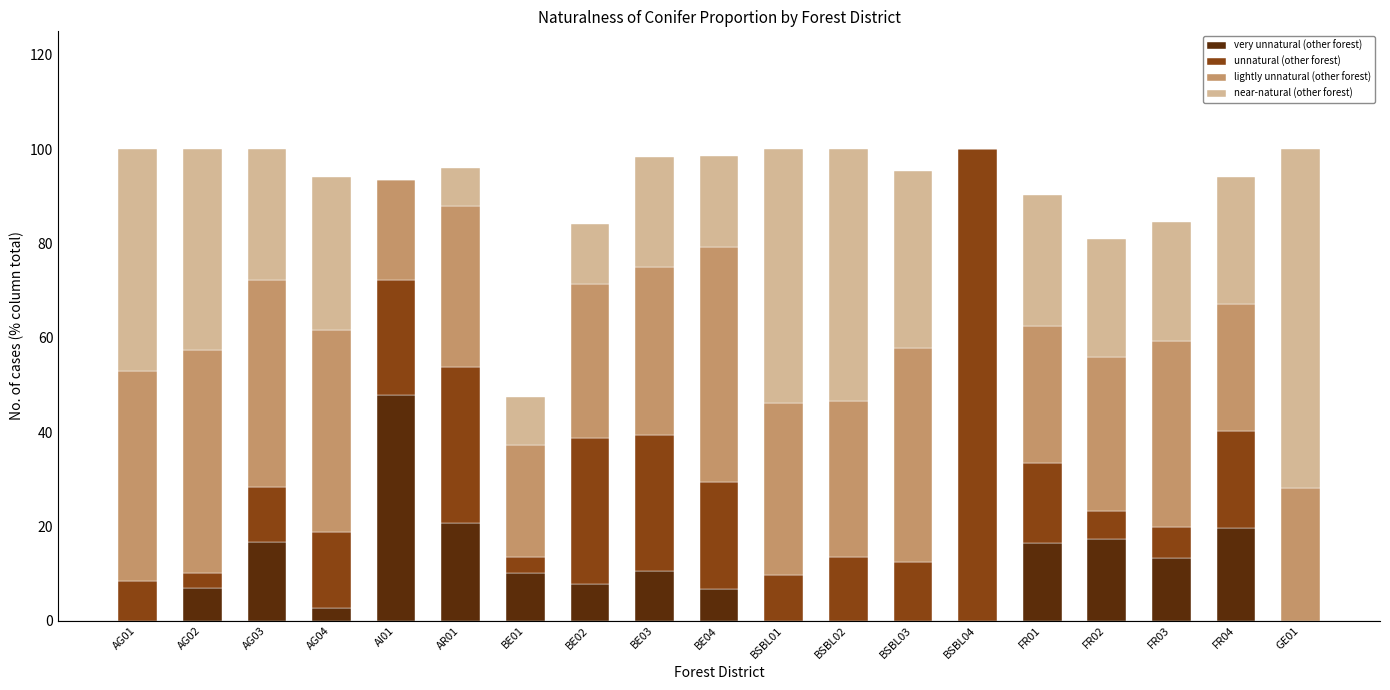

What is the total value across all series at BE03?

98.3